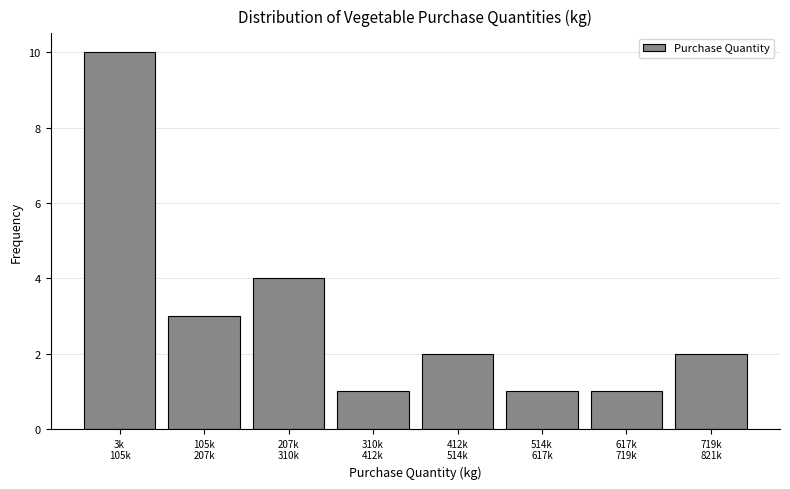

Reading left to right, transcribe all the data shown in this chart.

10	3	4	1	2	1	1	2